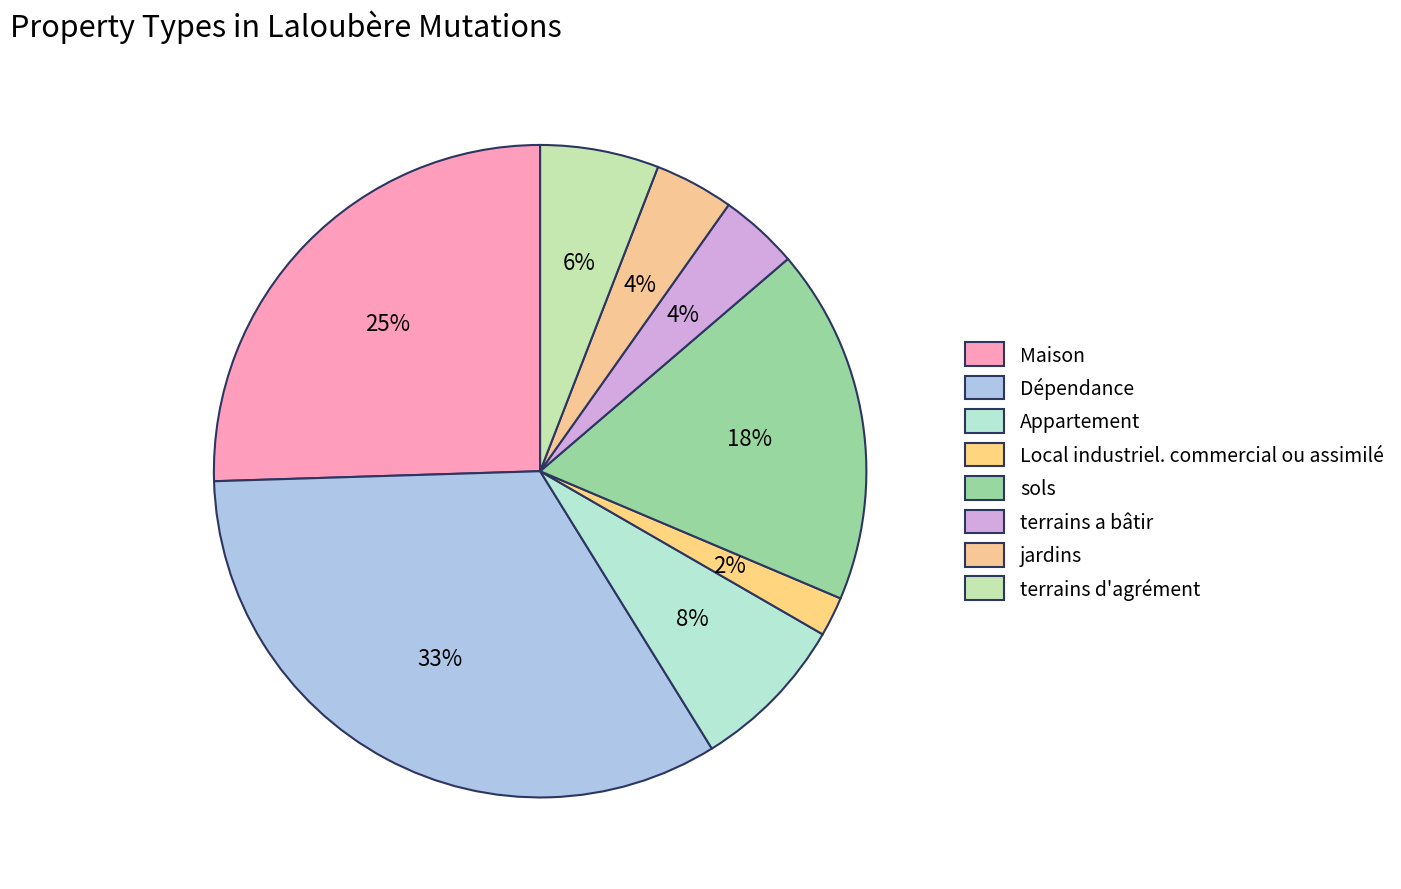

What is the smallest slice in the pie chart?

Local industriel. commercial ou assimilé